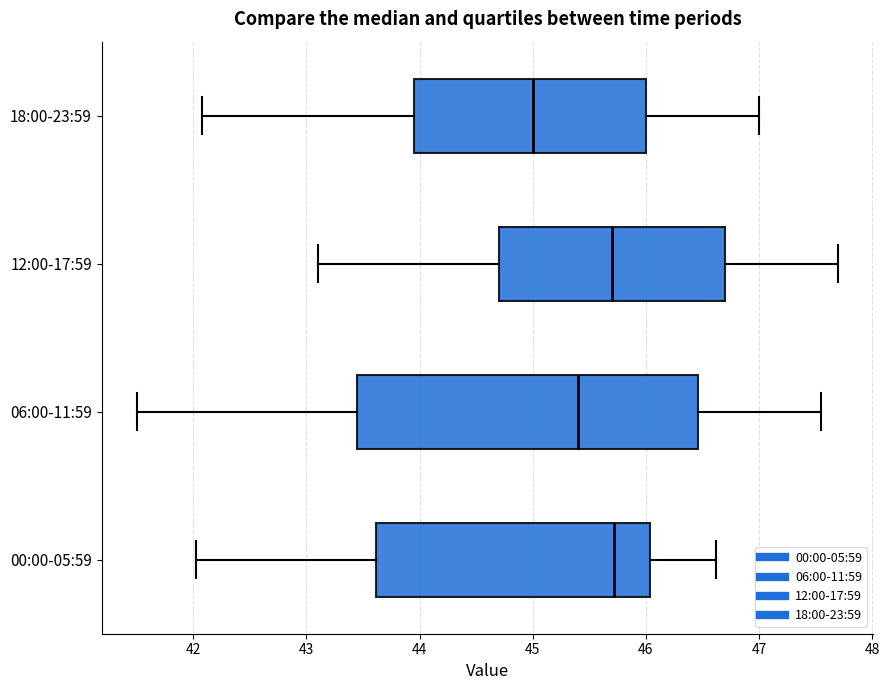

Reading bottom to top, read every box against the x-axis: the position of its median line, the range the box covers, and the ends of its whiskers. The values are not printed on the chart, so give them approximately, as read against the axis.

00:00-05:59: median 45.7, box 43.6 to 46.0, whiskers 42.0 to 46.6
06:00-11:59: median 45.4, box 43.5 to 46.5, whiskers 41.5 to 47.6
12:00-17:59: median 45.7, box 44.7 to 46.7, whiskers 43.1 to 47.7
18:00-23:59: median 45.0, box 44.0 to 46.0, whiskers 42.1 to 47.0